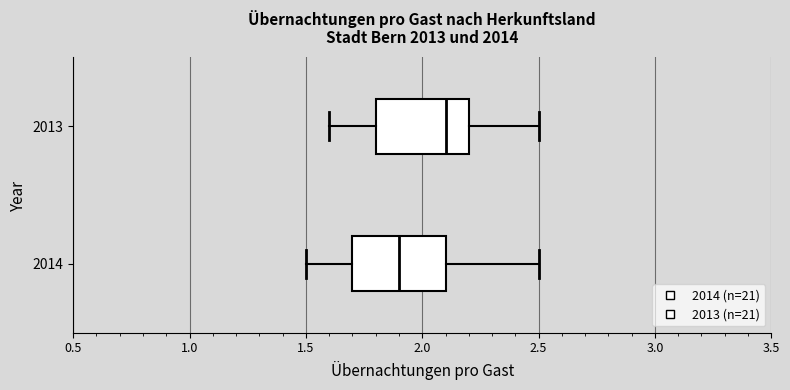

Reading bottom to top, read every box against the x-axis: the position of its median line, the range the box covers, and the ends of its whiskers. The values are not printed on the chart, so give them approximately, as read against the axis.

2014: median 1.9, box 1.7 to 2.1, whiskers 1.5 to 2.5
2013: median 2.1, box 1.8 to 2.2, whiskers 1.6 to 2.5